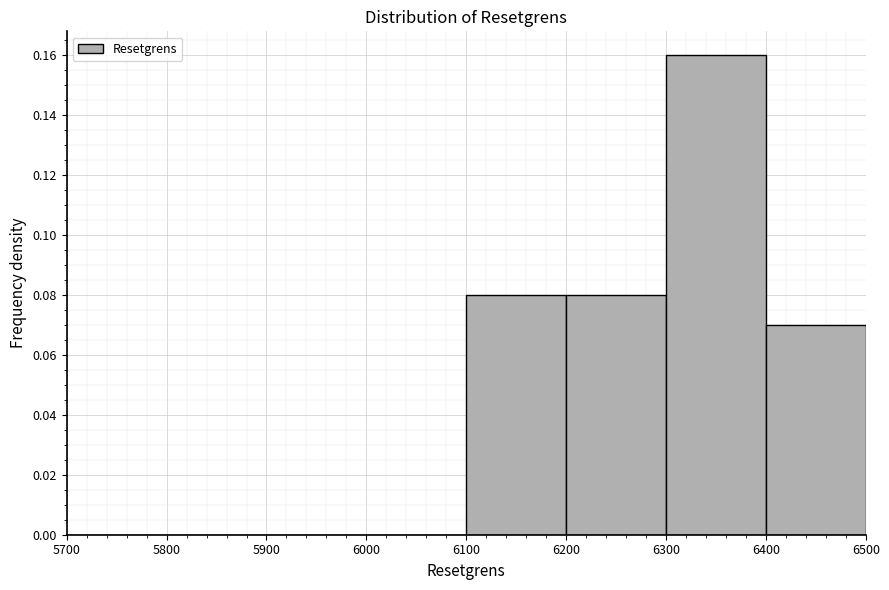

Reading left to right, transcribe this chart: for each bar, give the range it covers on the x-axis and its height. The values are not printed on the chart, so give them approximately, as read against the axis.

5700 to 5800: 0
5800 to 5900: 0
5900 to 6000: 0
6000 to 6100: 0
6100 to 6200: 0.08
6200 to 6300: 0.08
6300 to 6400: 0.16
6400 to 6500: 0.07